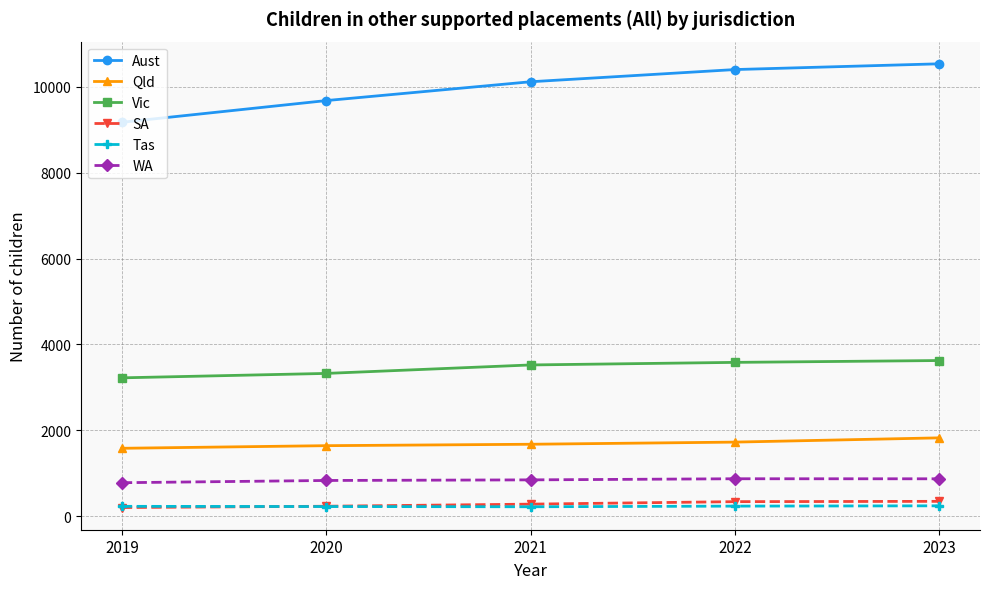

How many data points in Vic are less than 3523?

2